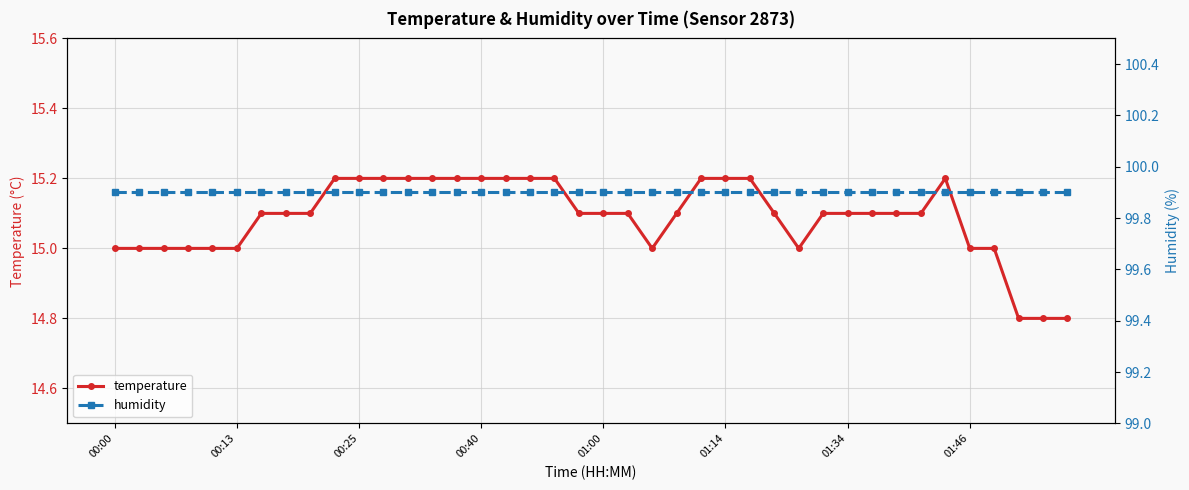

What value does the temperature series have at 01:34?

15.1